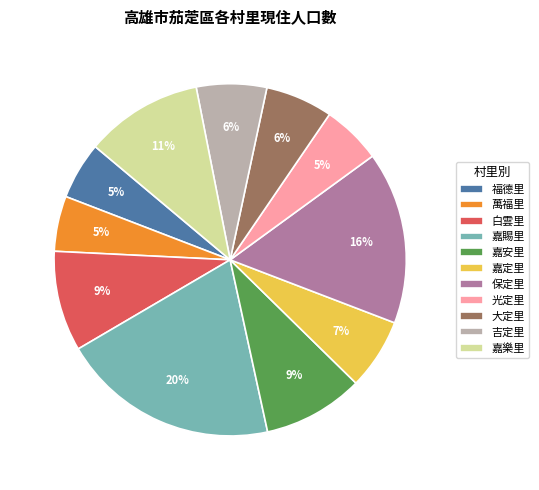

What percentage is the 大定里 slice, to the nearest percent?

6%